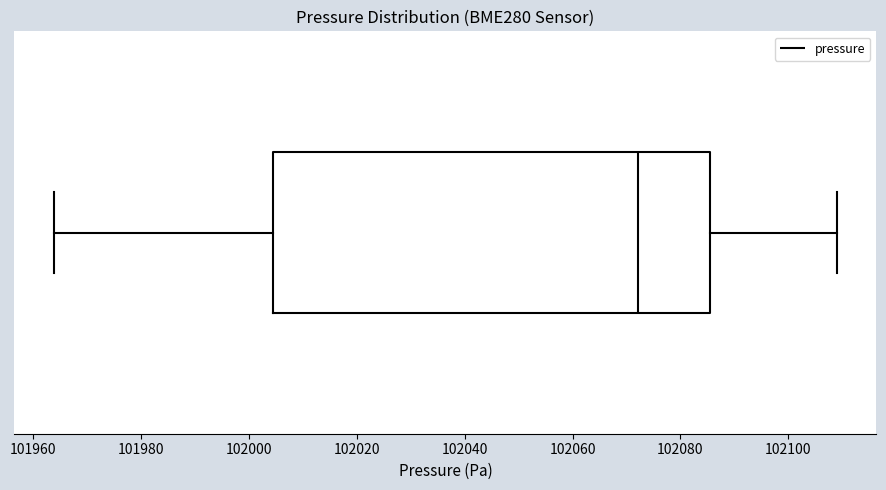

Transcribe this box plot: give where the median line is, the range the box spans, and where the two whiskers end, as read against the x-axis. The values are not printed on the chart, so give them approximately, as read against the axis.

median 102072, box 102004 to 102086, whiskers 101964 to 102110